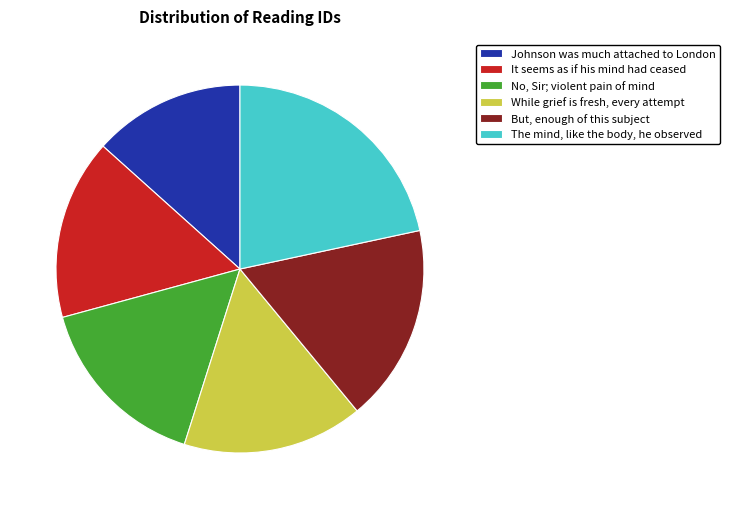

Is While grief is fresh, every attempt the majority of the pie?

No